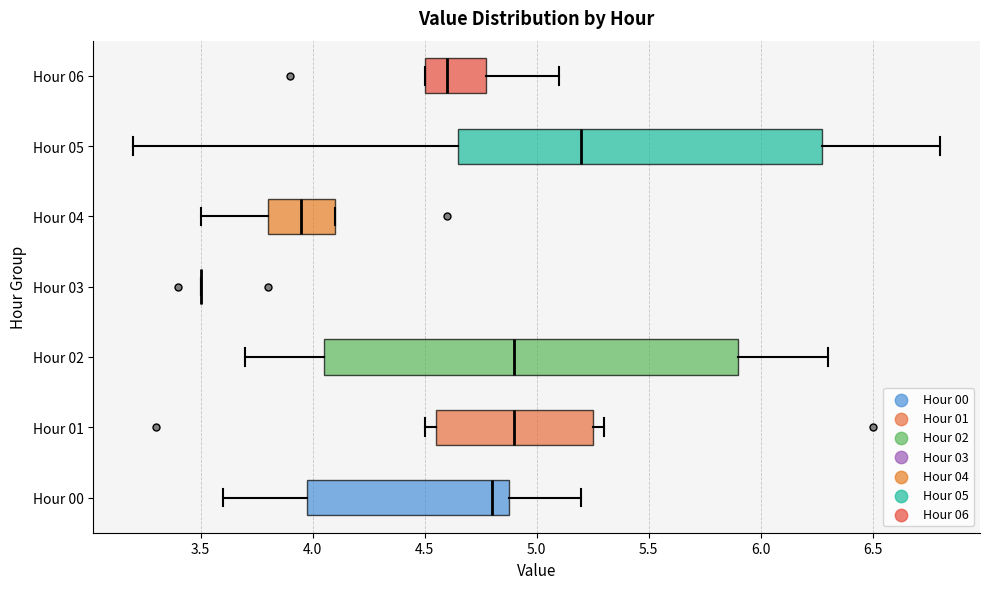

Where does the median line of the box for Hour 02 sit on the x-axis? The values are not printed on the chart, so give them approximately, as read against the axis.

4.90